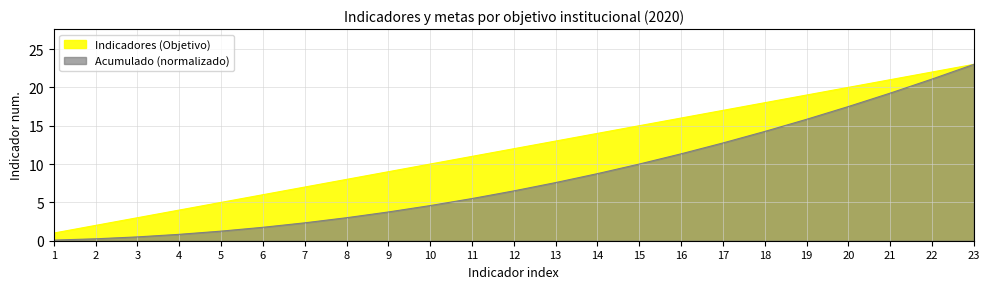

What are all the series names shown in the legend?

Indicadores (Objetivo), Acumulado